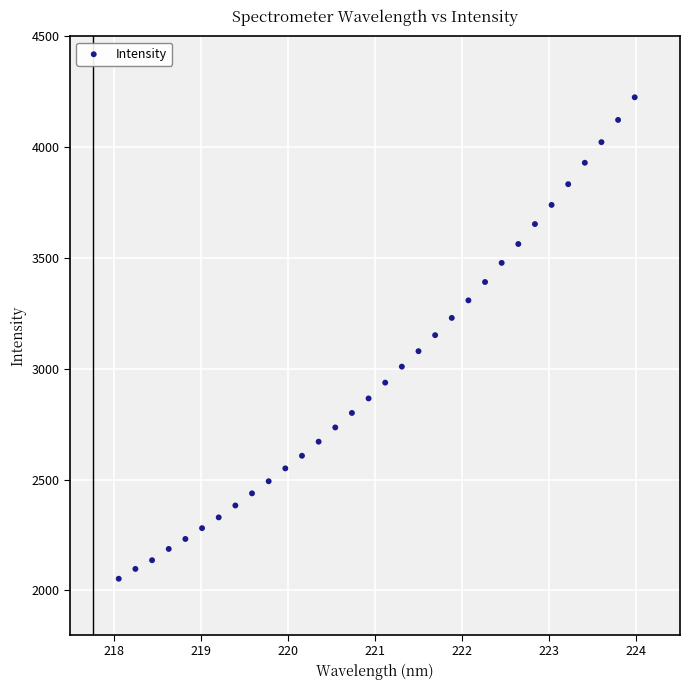

What is the range of X values (max minus min)?

5.9